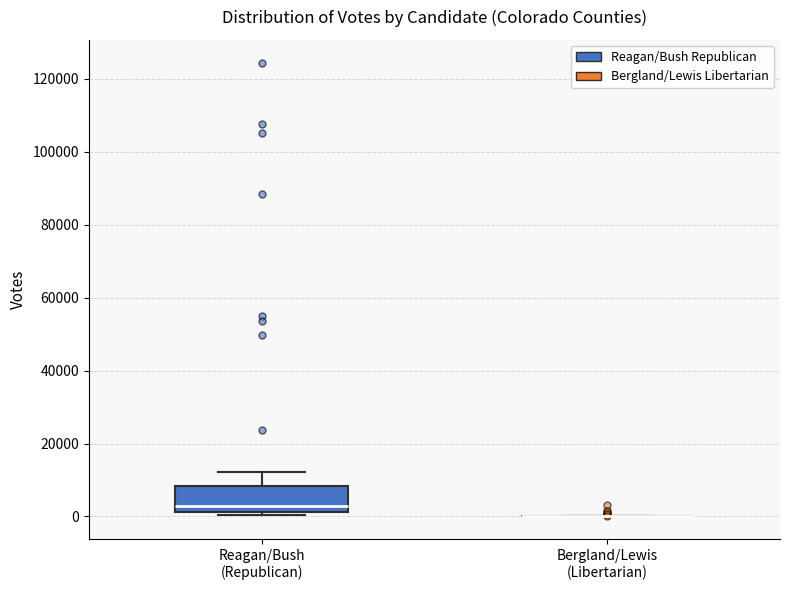

Reading left to right, transcribe this box plot: for each box, give where its median line is, the range the box spans, and where its two whiskers end, as read against the y-axis. The values are not printed on the chart, so give them approximately, as read against the axis.

Reagan/Bush (Republican): median 2000 (just above the box's lower edge), box 2000 to 8000, whiskers 0 to 12000
Bergland/Lewis (Libertarian): box collapsed to a line at 0, whiskers 0 to 0